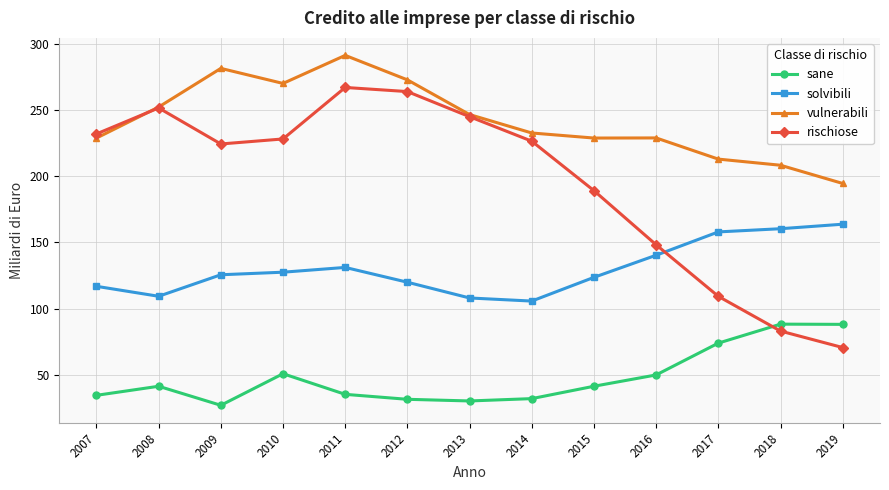

Which series has the largest total across all categories?

vulnerabili